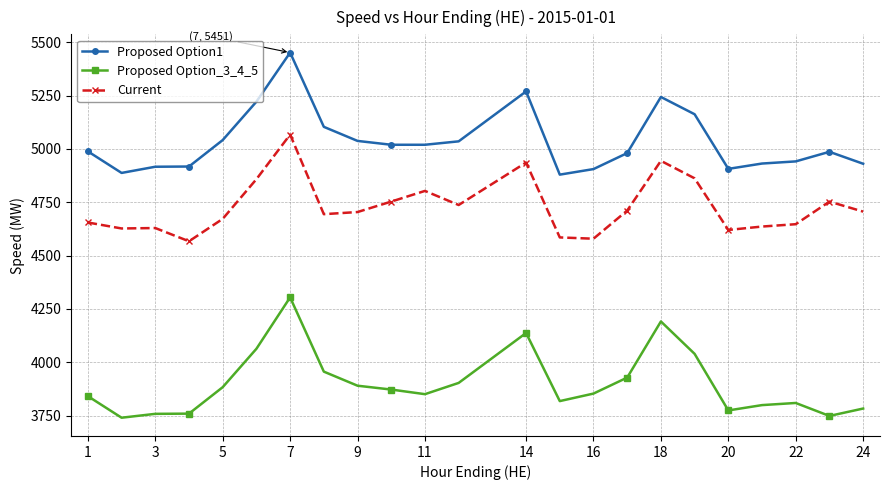

True or false: Proposed Option_3_4_5 and Proposed Option1 intersect in this chart.

False